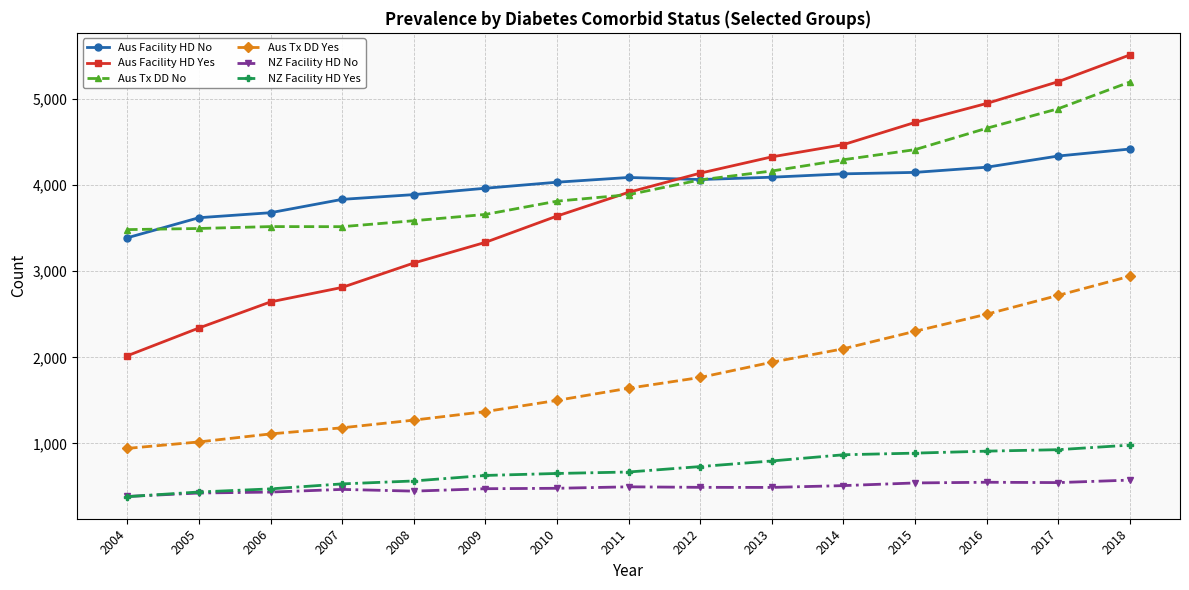

True or false: Aus Facility HD Yes has more than 1 interior local peaks.

False